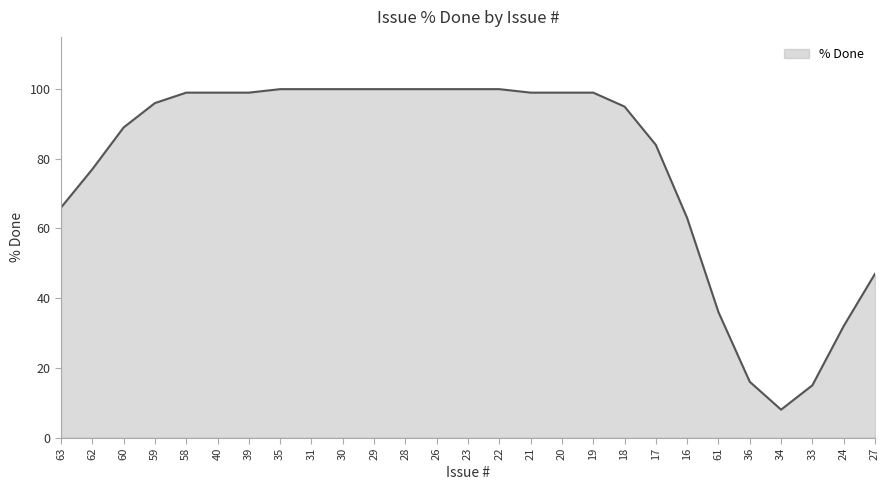

Does the chart have visible grid lines?

No